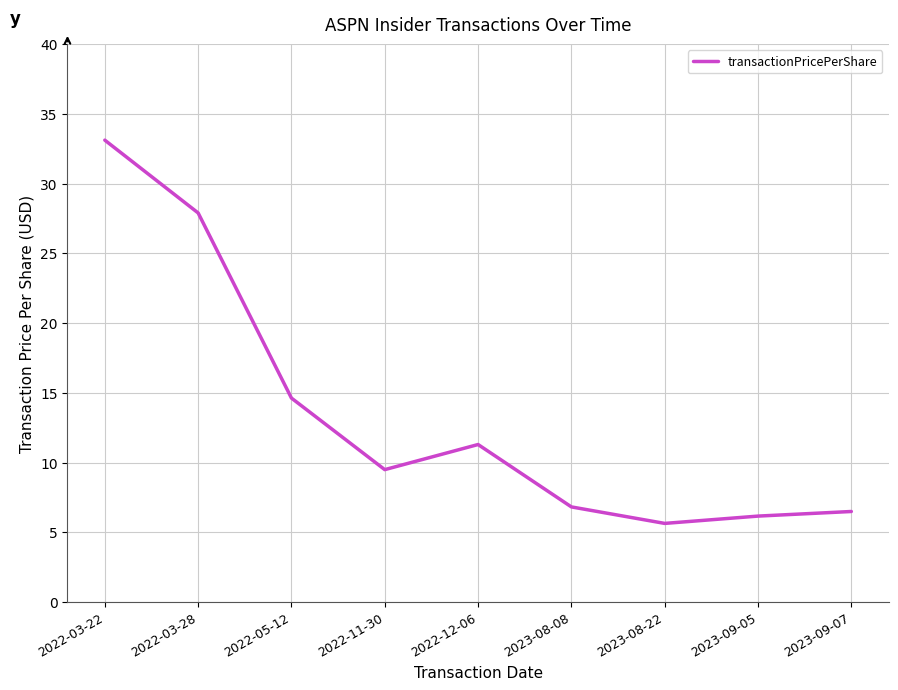

Count the number of categories in the chart.

9